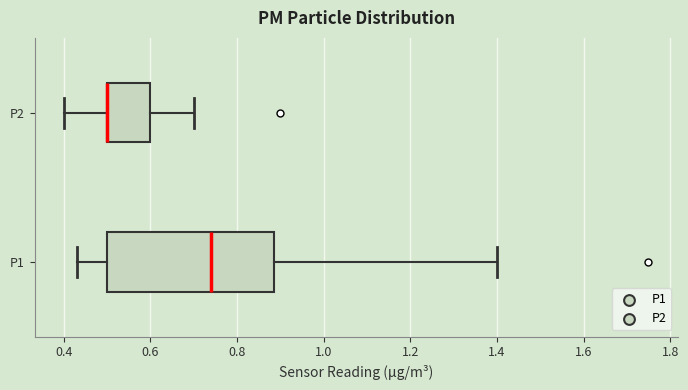

Reading bottom to top, read every box against the x-axis: the position of its median line, the range the box covers, and the ends of its whiskers. The values are not printed on the chart, so give them approximately, as read against the axis.

P1: median 0.74, box 0.50 to 0.88, whiskers 0.44 to 1.40
P2: median 0.50 (drawn on the box's left edge), box 0.50 to 0.60, whiskers 0.40 to 0.70